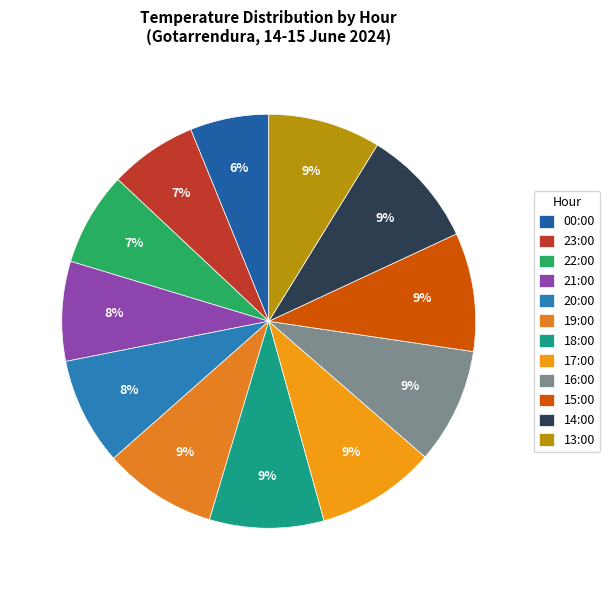

Which has a higher value, 20:00 or 22:00?

20:00